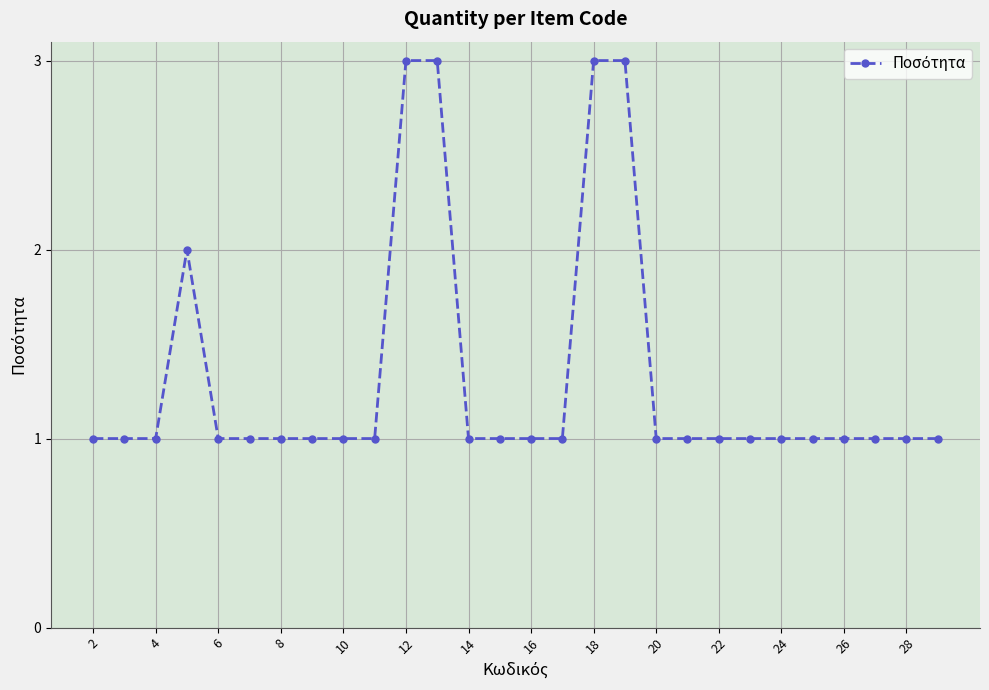

Reading left to right, transcribe all the data shown in this chart.

1	1	1	2	1	1	1	1	1	1	3	3	1	1	1	1	3	3	1	1	1	1	1	1	1	1	1	1